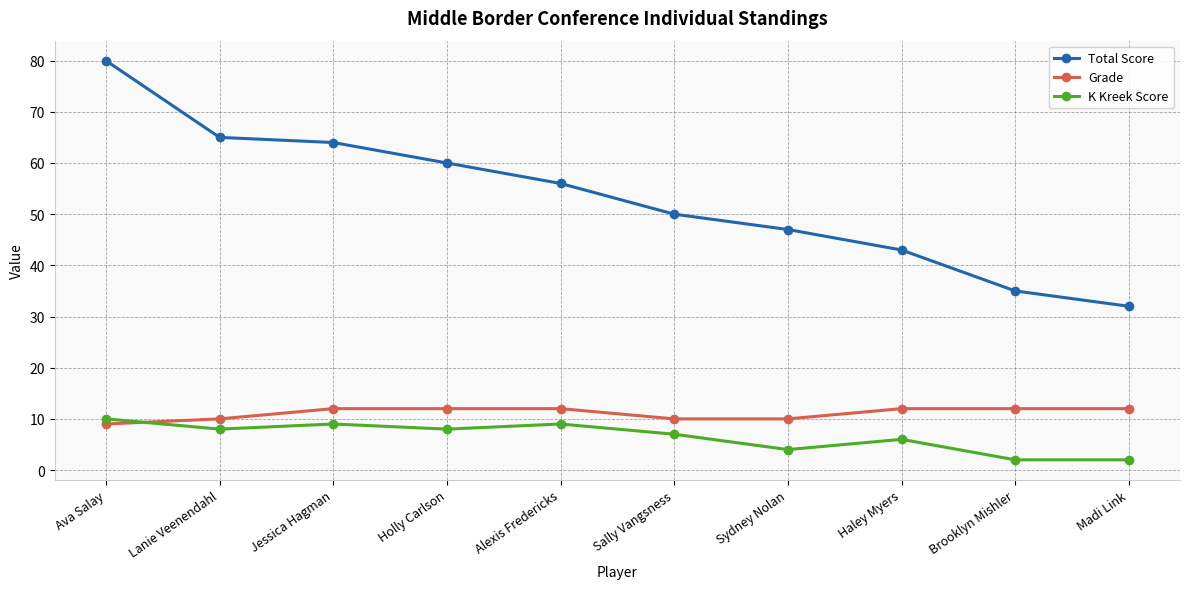

At Haley Myers, list the series in order from smallest to largest.

K Kreek Score, Grade, Total Score